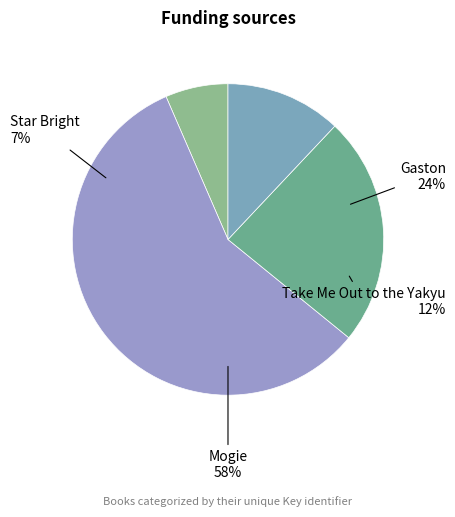

To the nearest percent, what percentage of the pie is Star Bright?

7%